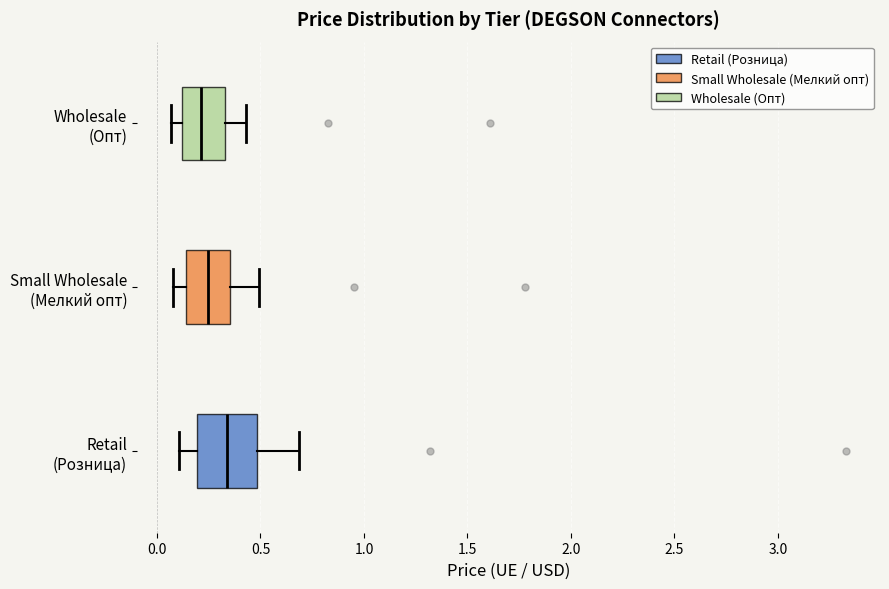

Which box's median line is the furthest to the right?

Retail (Розница)